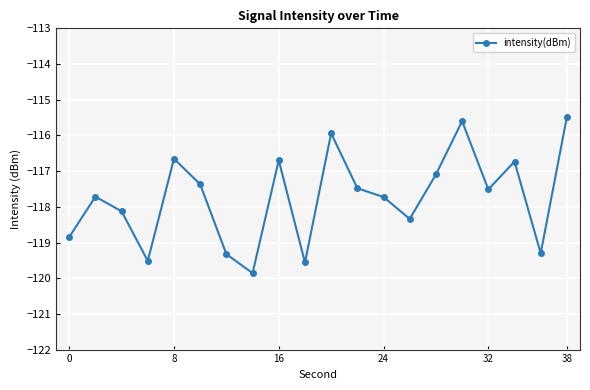

What is the minimum value shown in the chart?

-119.9